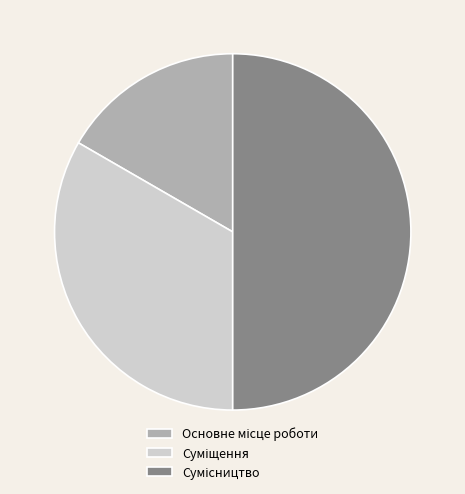

How many segments does this pie chart have?

3